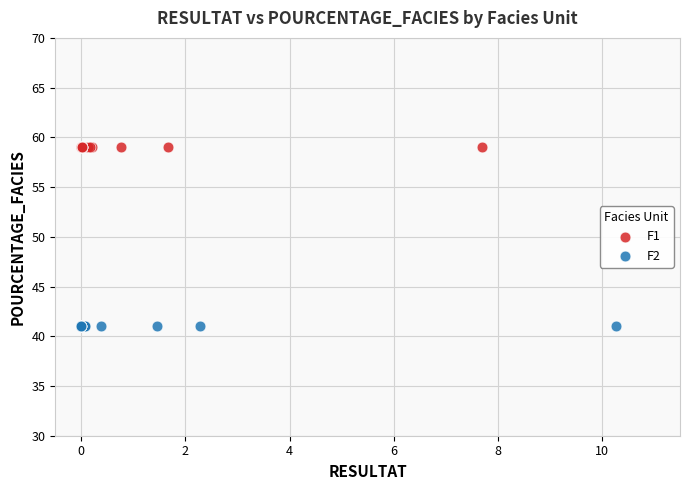

Which series contains the highest Y value?

F1